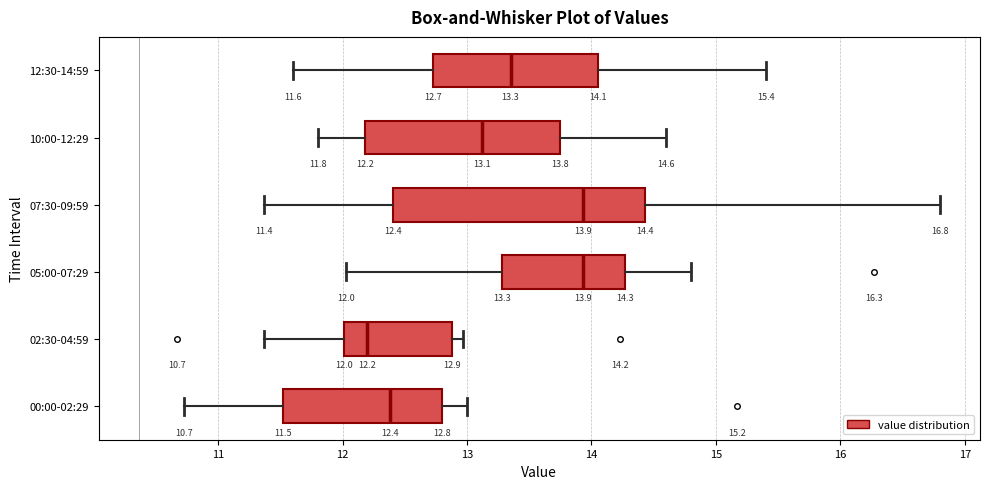

Comparing the boxes themselves (not the whiskers), which one is the widest?

07:30-09:59